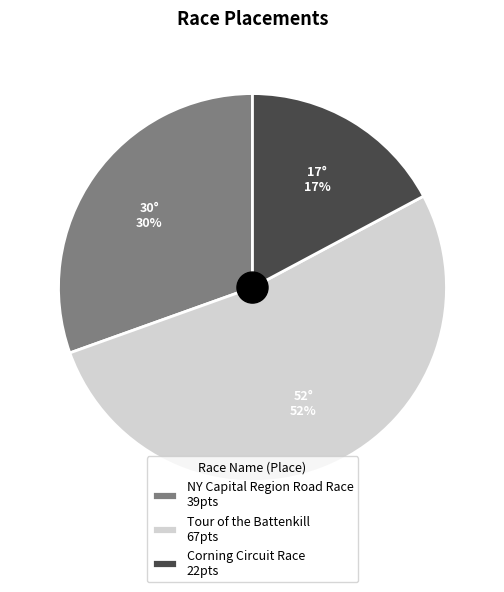

Does NY Capital Region Road Race represent more than half of the total?

No